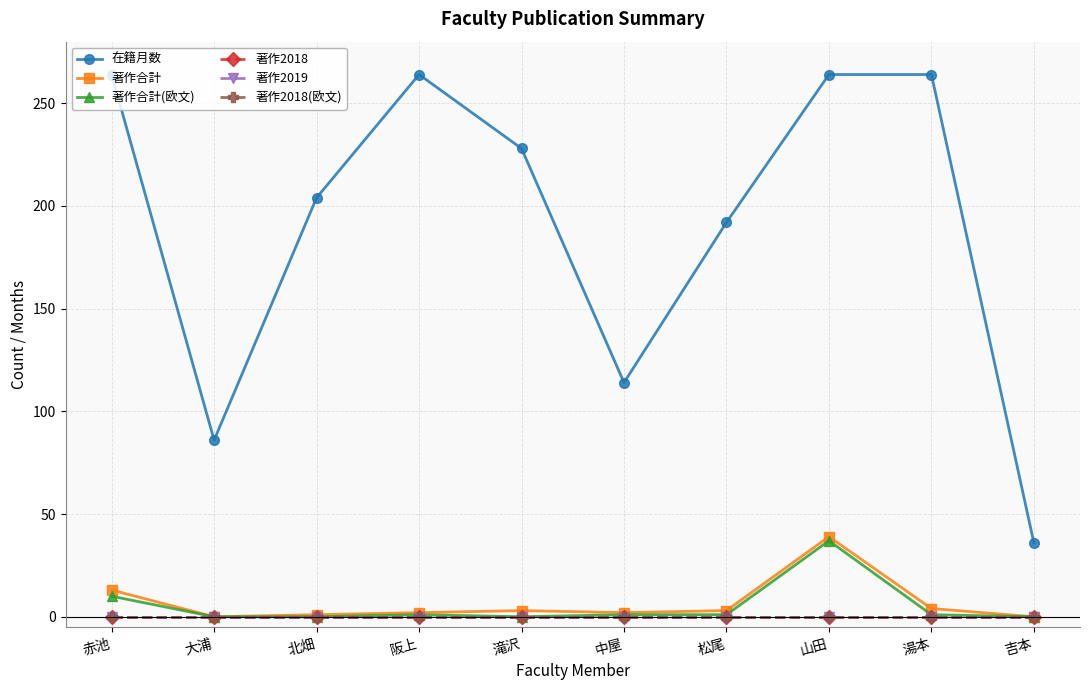

True or false: 著作2018 and 著作2018(欧文) intersect in this chart.

False